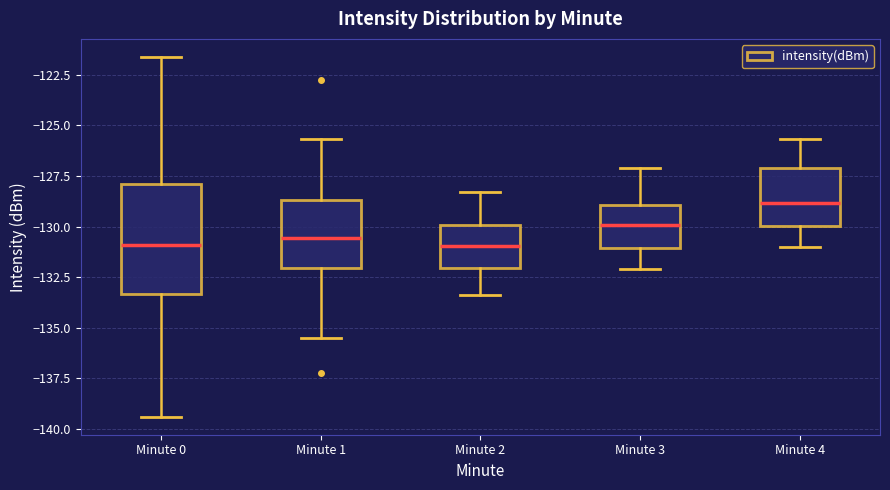

Which box's median line is the highest?

Minute 4